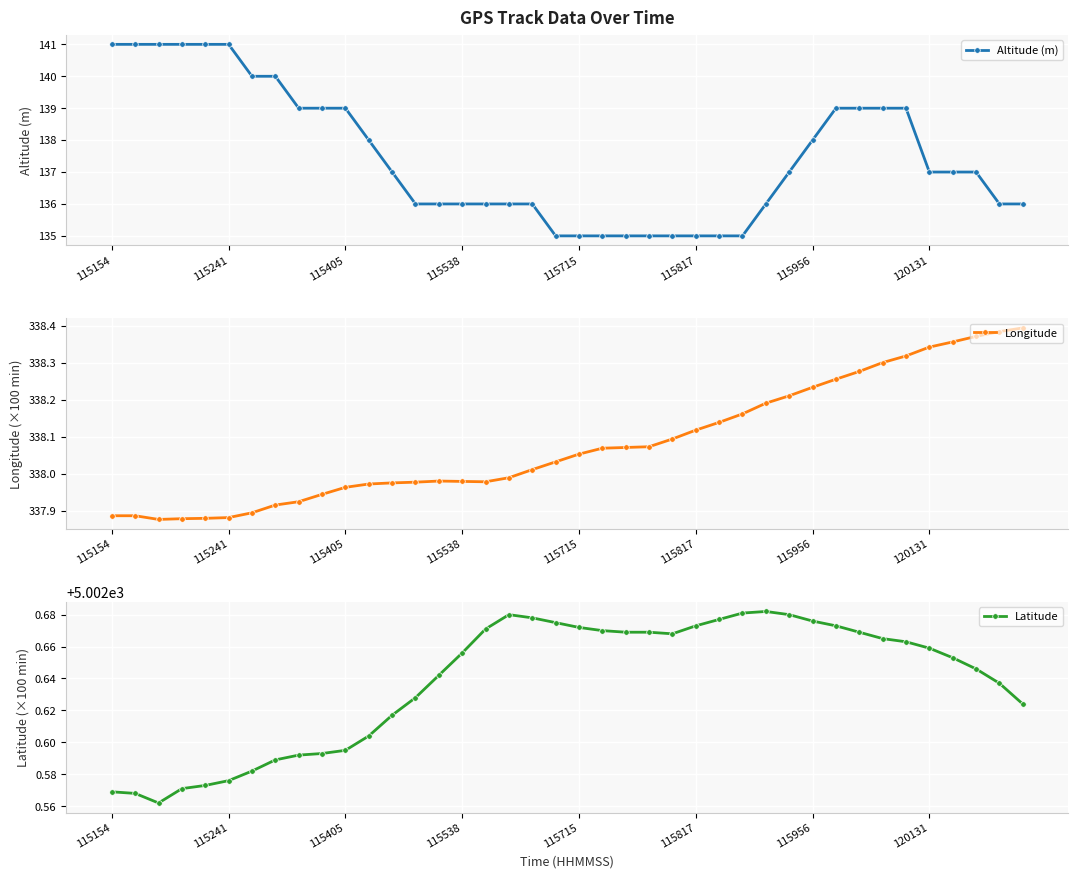

True or false: Latitude has more than 1 interior local peaks.

True